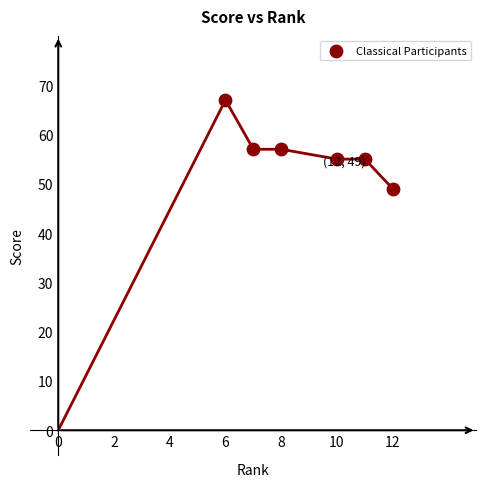

What is the range of Y values (max minus min)?

18